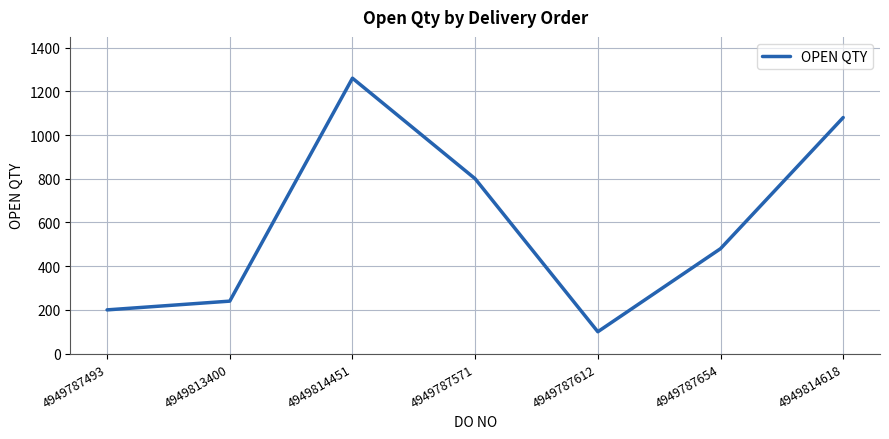

What is the smallest value displayed?

100